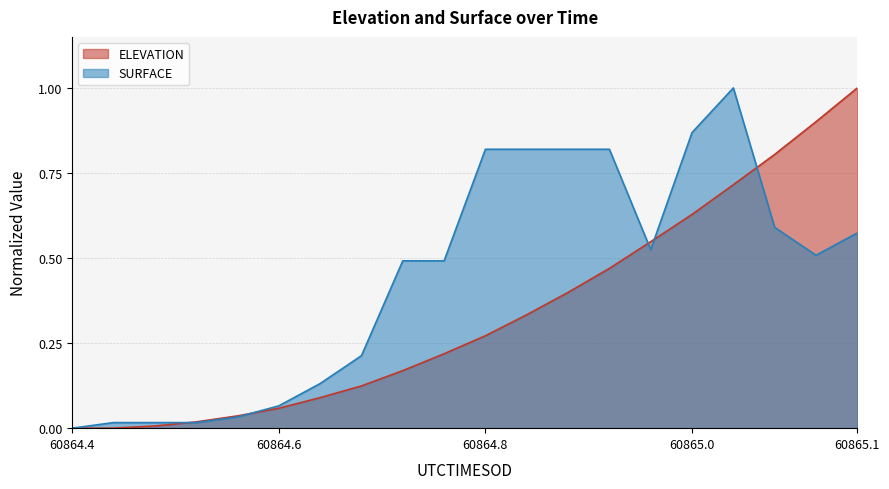

What is the difference between the maximum and second lowest values in the SURFACE series?

1.0